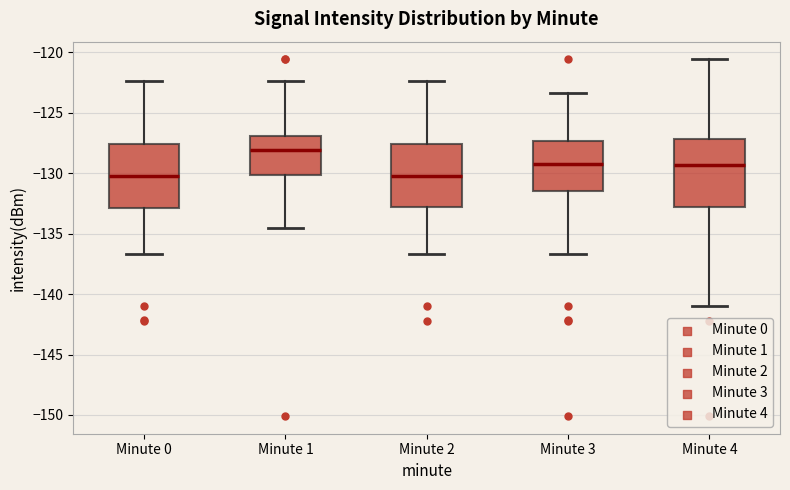

Where is the upper edge of the box for Minute 1 on the y-axis? The values are not printed on the chart, so give them approximately, as read against the axis.

-127.0